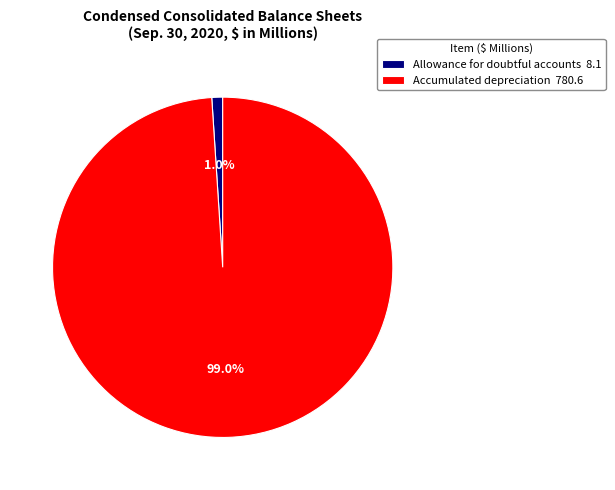

Which has a higher value, Accumulated depreciation 780.6 or Allowance for doubtful accounts 8.1?

Accumulated depreciation 780.6